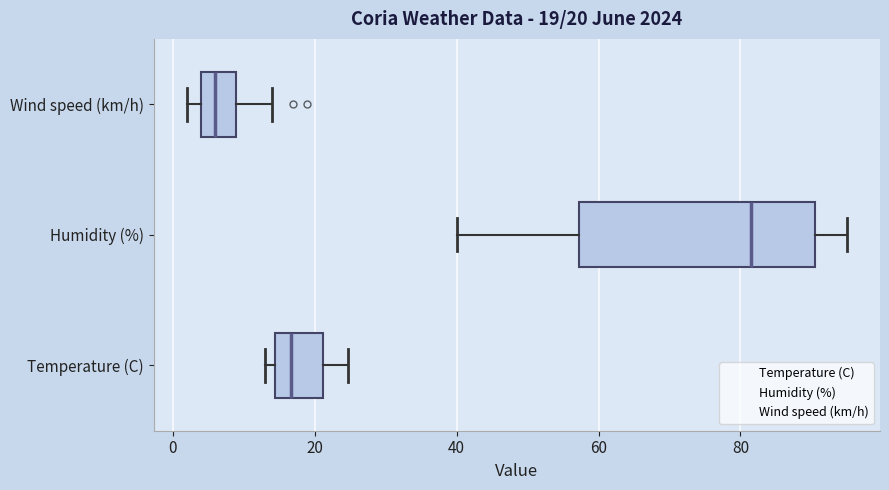

Which box has the furthest to the left median line?

Wind speed (km/h)